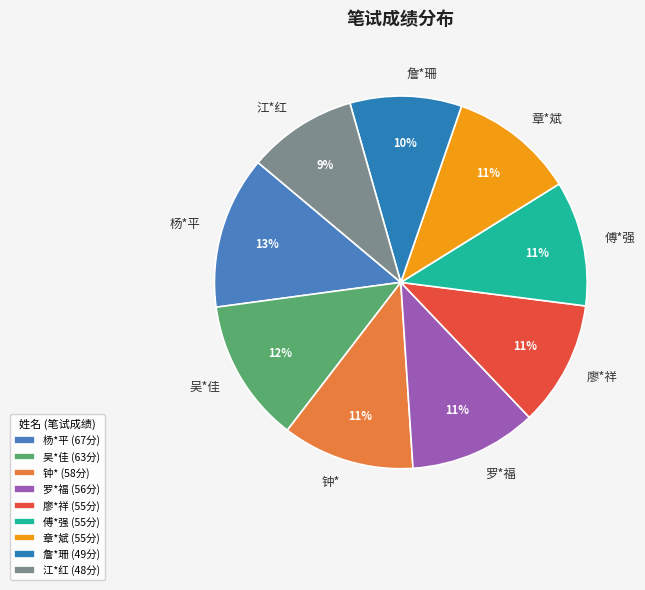

Is 钟* the majority of the pie?

No